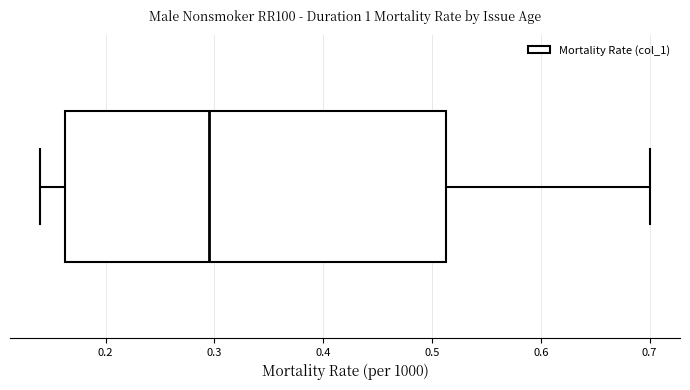

Transcribe this box plot: give where the median line is, the range the box spans, and where the two whiskers end, as read against the x-axis. The values are not printed on the chart, so give them approximately, as read against the axis.

median 0.30, box 0.16 to 0.51, whiskers 0.14 to 0.70